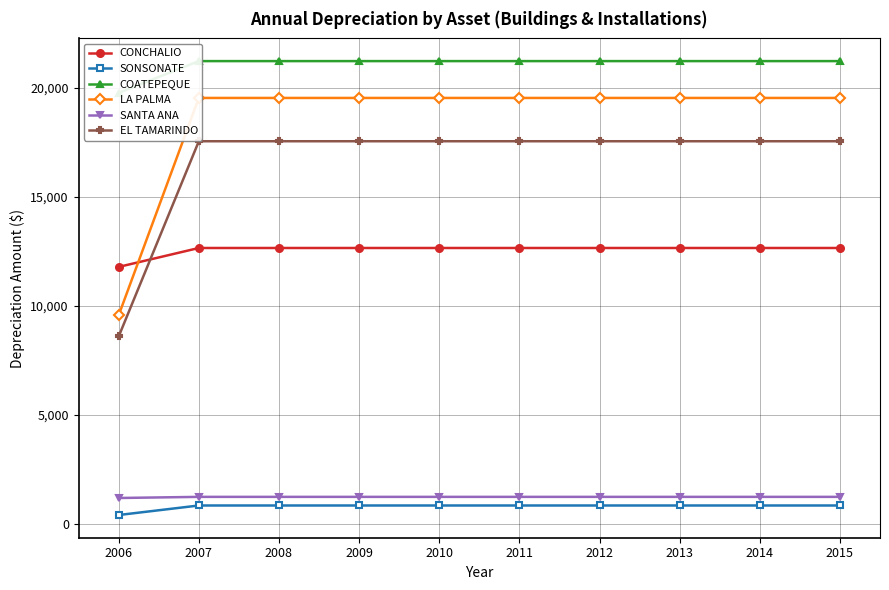

What is the highest value of the LA PALMA series?

19522.1